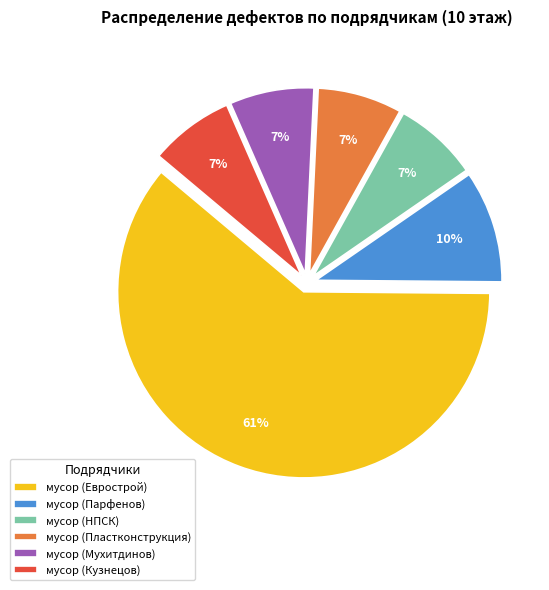

To the nearest percent, what portion does мусор (Кузнецов) represent?

7%